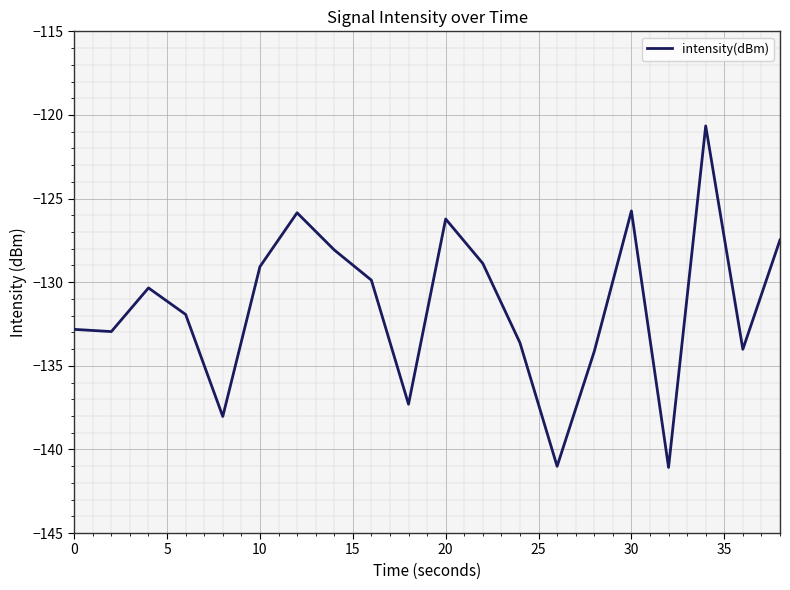

What is the greatest value displayed?

-120.7